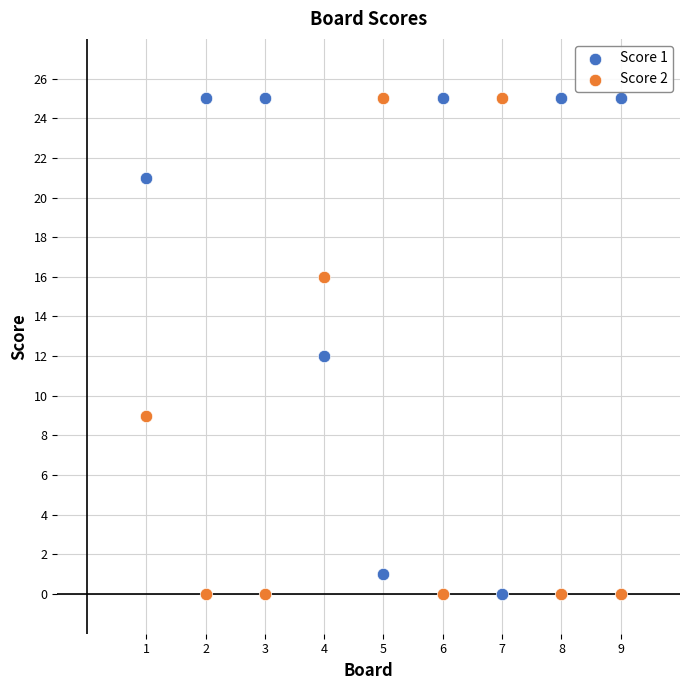

Across all data points, what is the range of Y values (max minus min)?

25